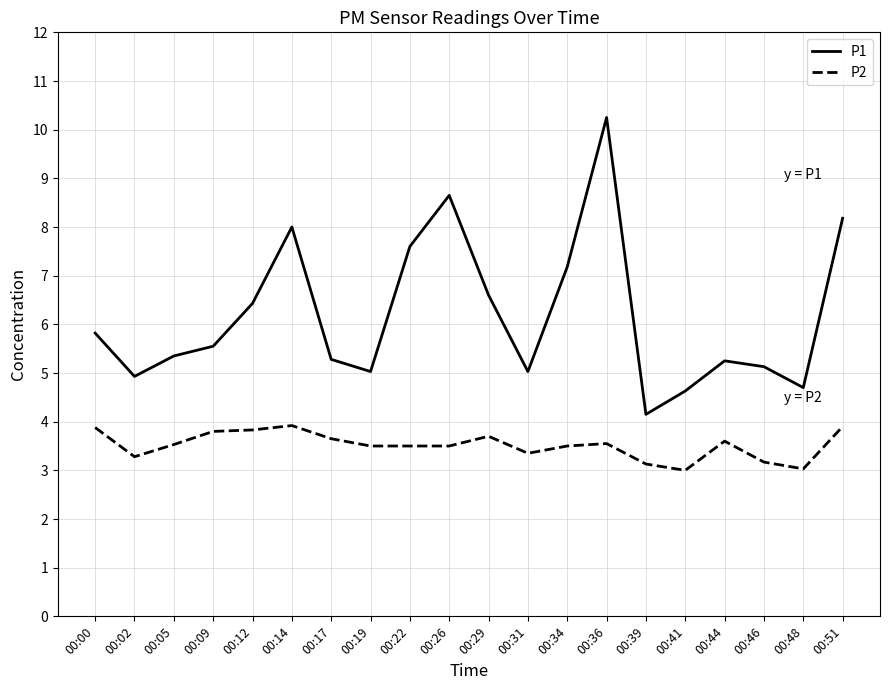

What are all the series names shown in the legend?

P1, P2